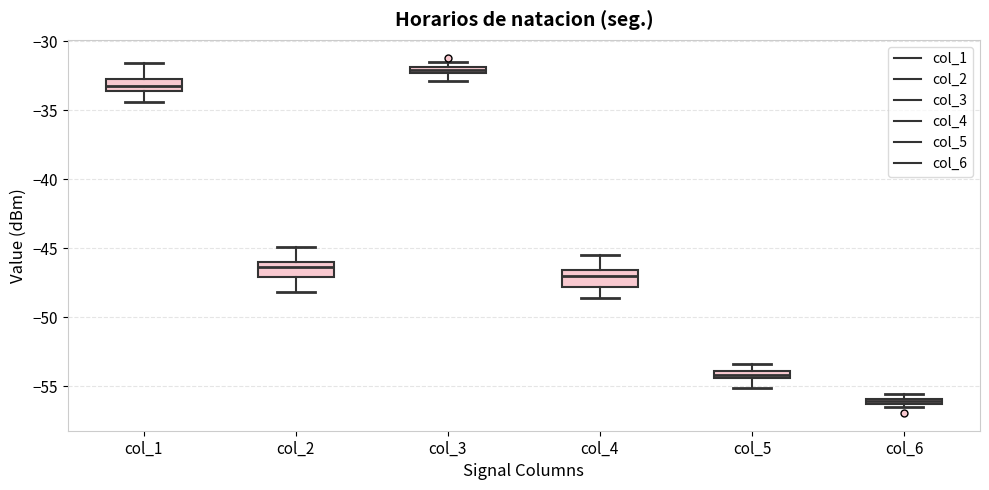

Which box's median line is the highest?

col_3